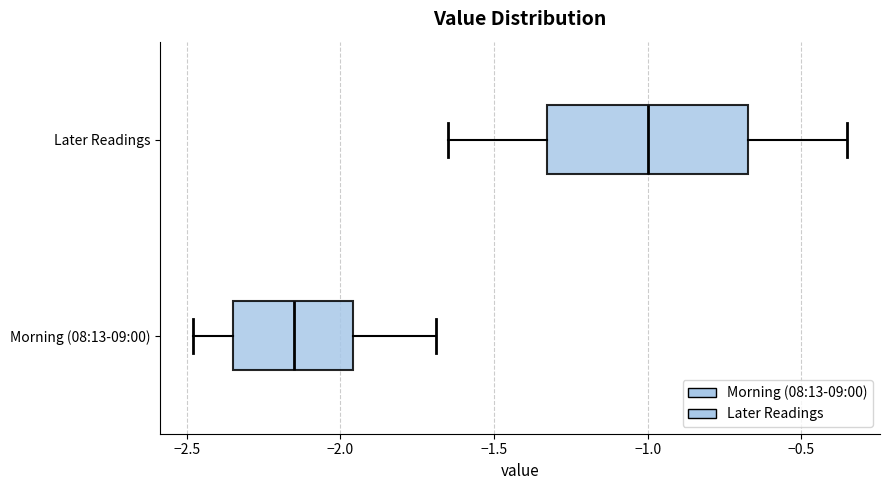

Where is the right edge of the box for Later Readings on the x-axis? The values are not printed on the chart, so give them approximately, as read against the axis.

-0.65